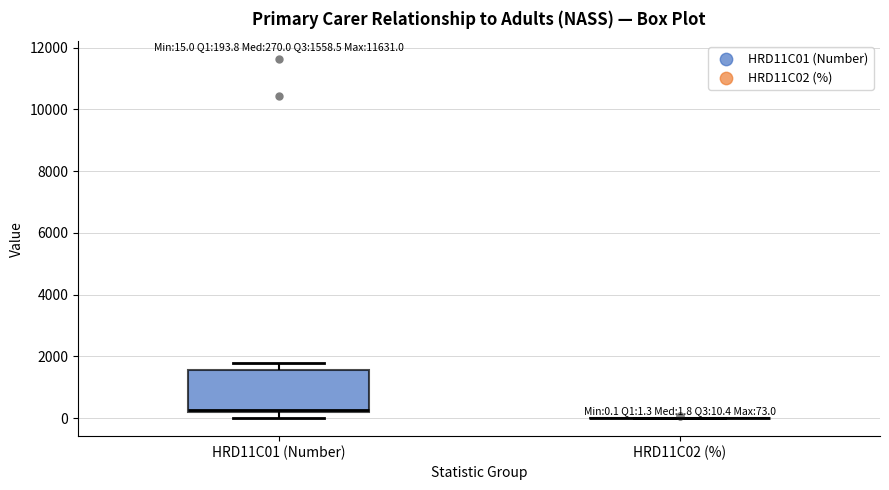

Comparing the boxes themselves (not the whiskers), which one is the tallest?

HRD11C01 (Number)